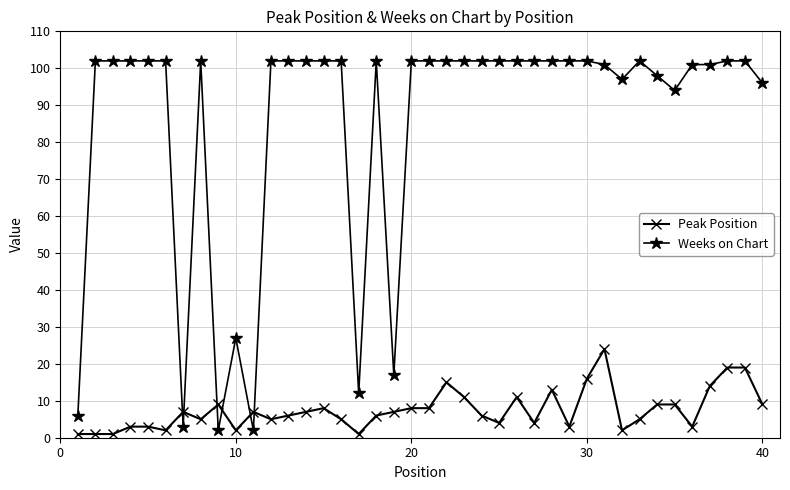

List the series in order of their overall mean, lowest first.

Peak Position, Weeks on Chart